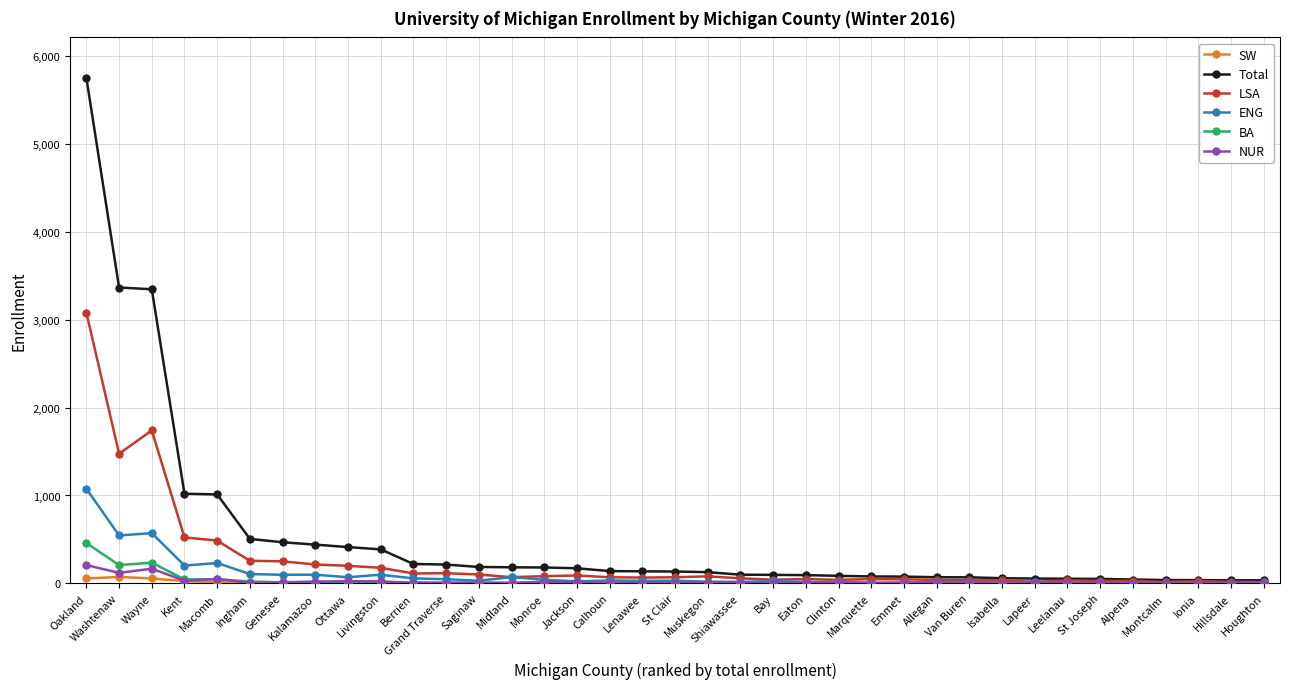

How many distinct data groups are displayed?

6